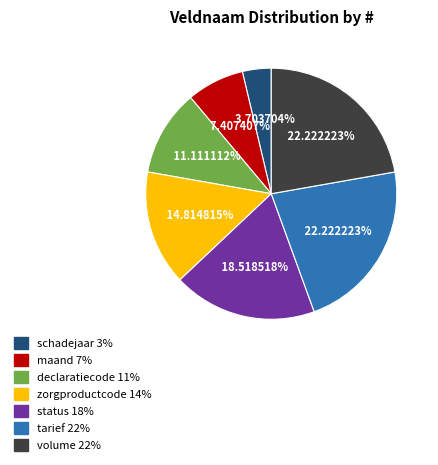

What percentage is NOT represented by maand?

92.6%